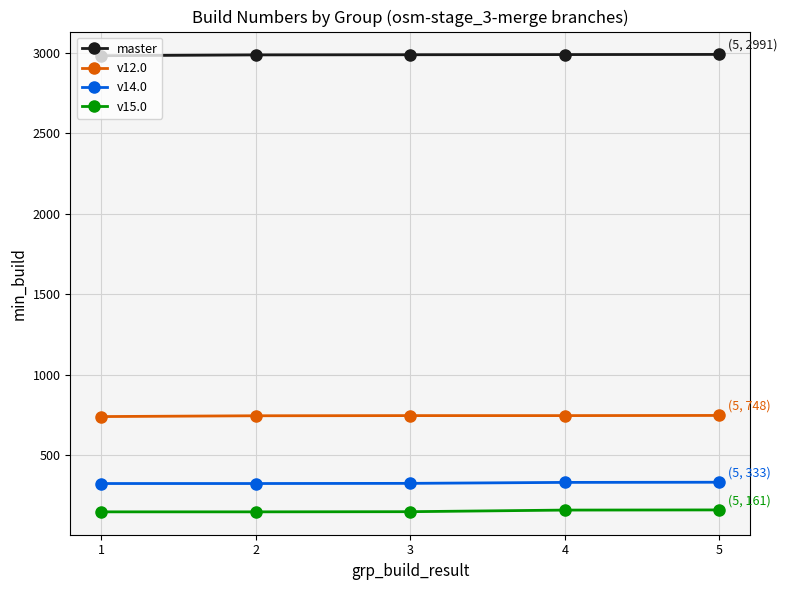

How many series are shown in this chart?

4